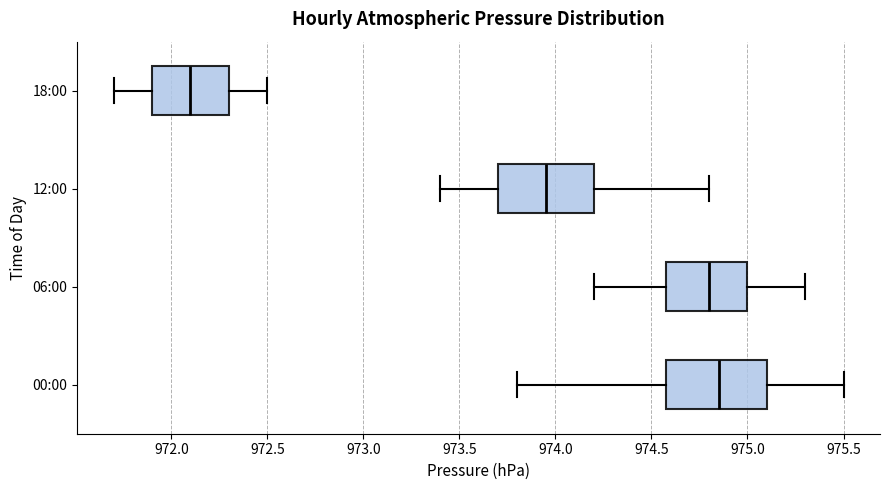

Where does the left whisker of the box for 06:00 end on the x-axis? The values are not printed on the chart, so give them approximately, as read against the axis.

974.20